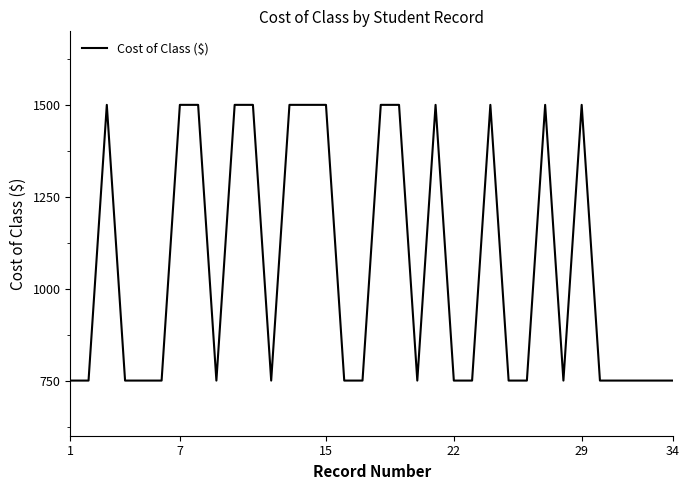

What is the smallest value displayed?

750